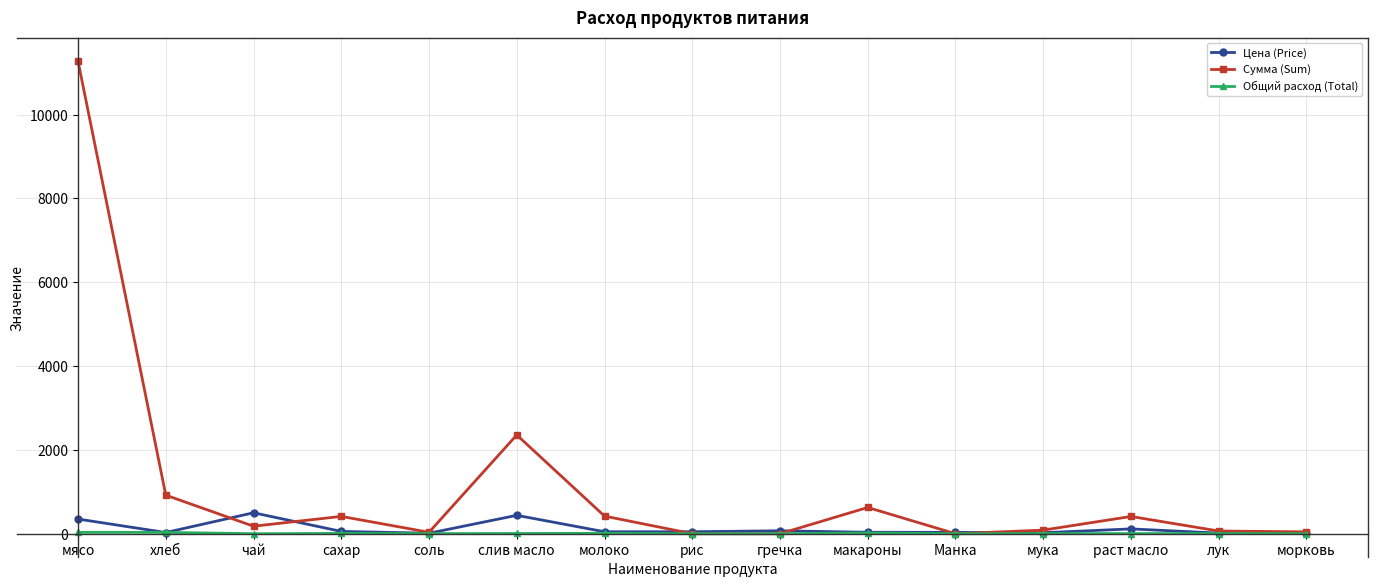

At which category does Цена (Price) reach its first local valley?

хлеб